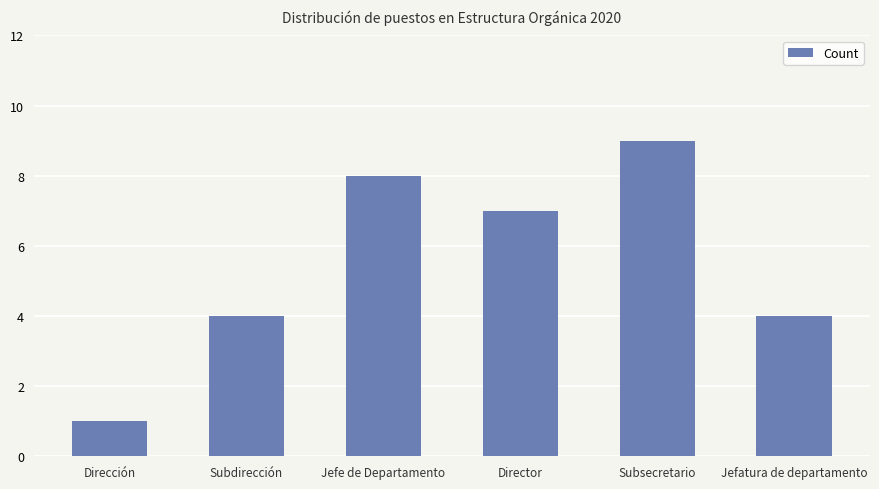

True or false: the data shows 11 at Jefe de Departamento.

False